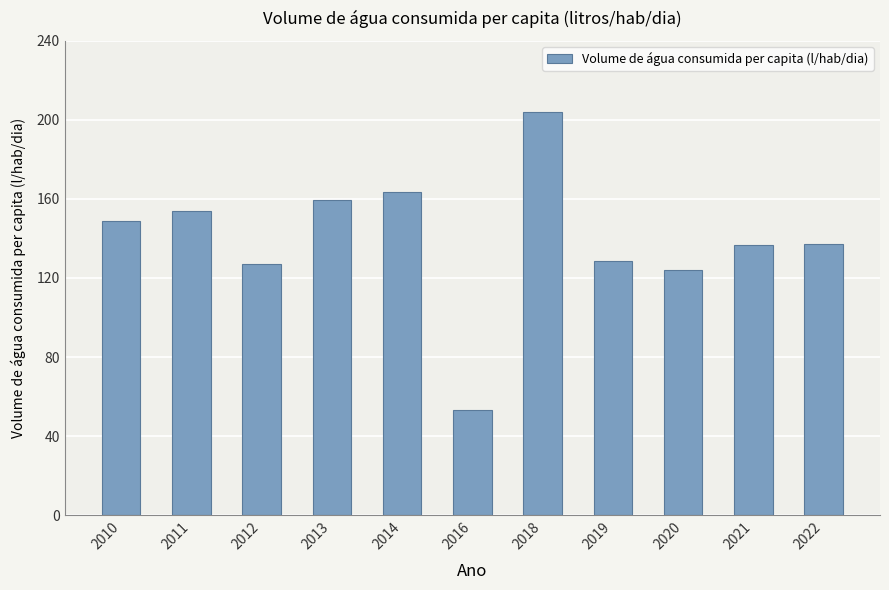

Does the chart contain stacked bars?

No